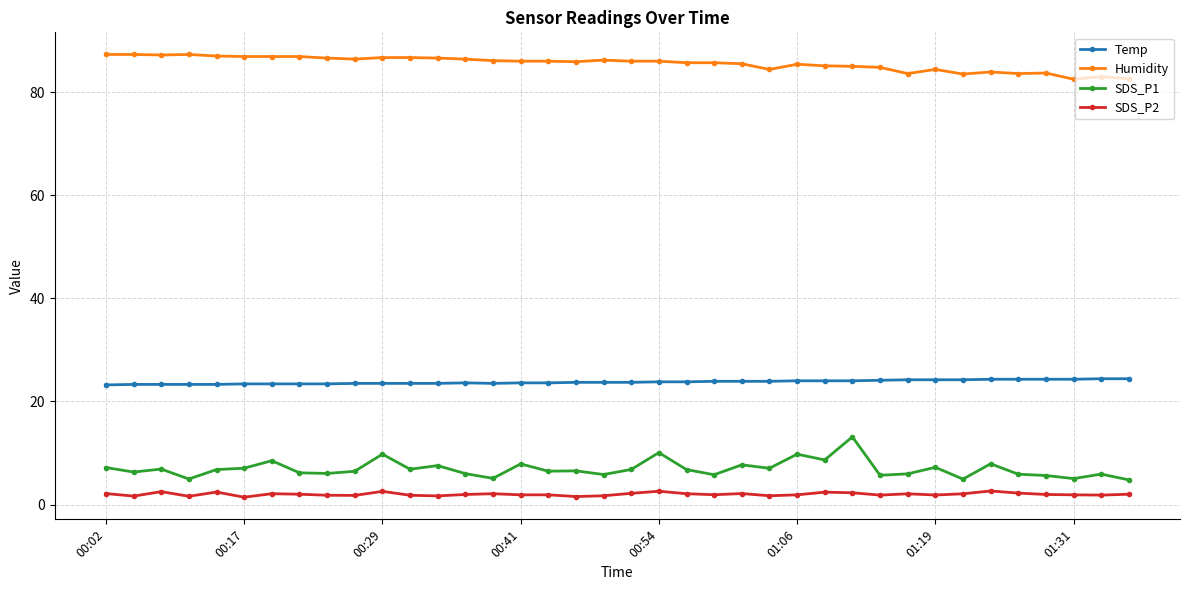

What is the value of the Humidity point at the 13th from the left?

86.6